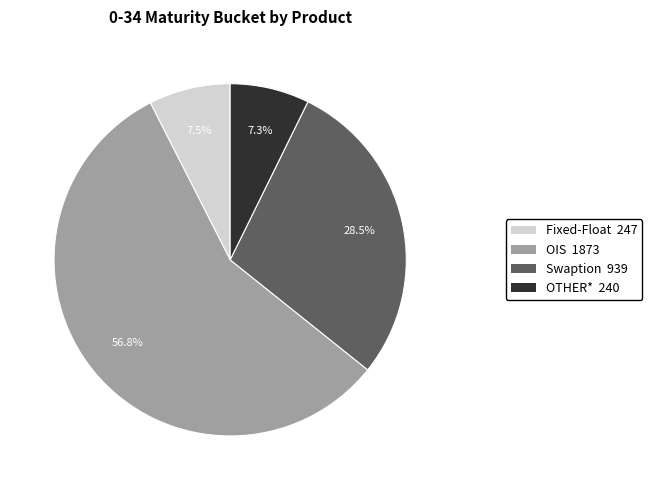

What portion of the pie excludes Fixed-Float?

92.5%